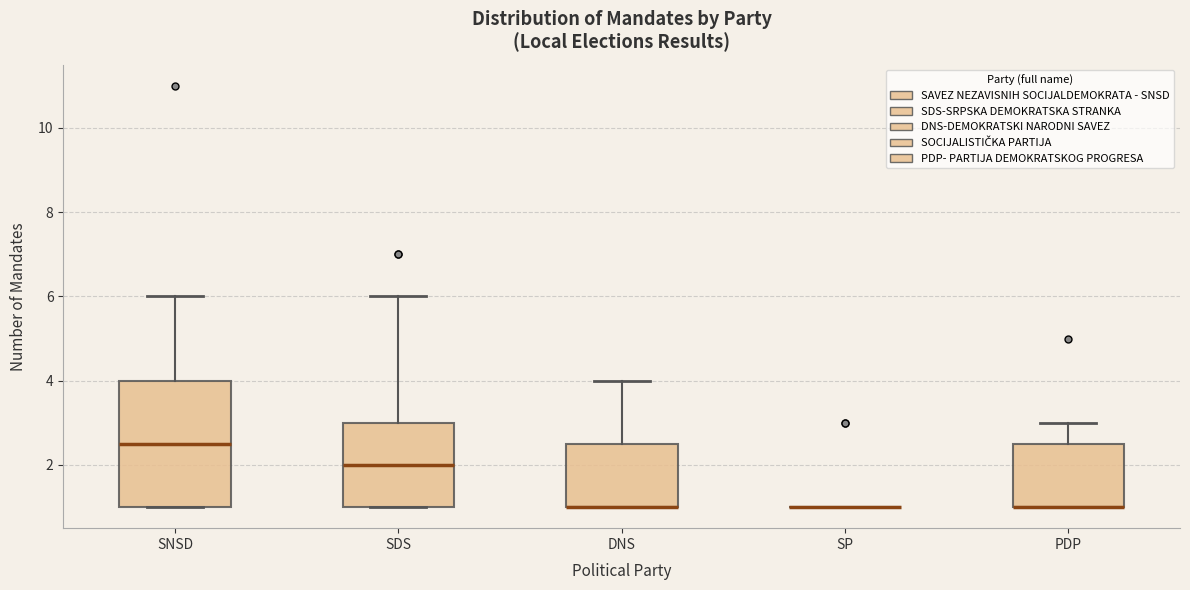

Comparing the boxes themselves (not the whiskers), which one is the tallest?

SNSD